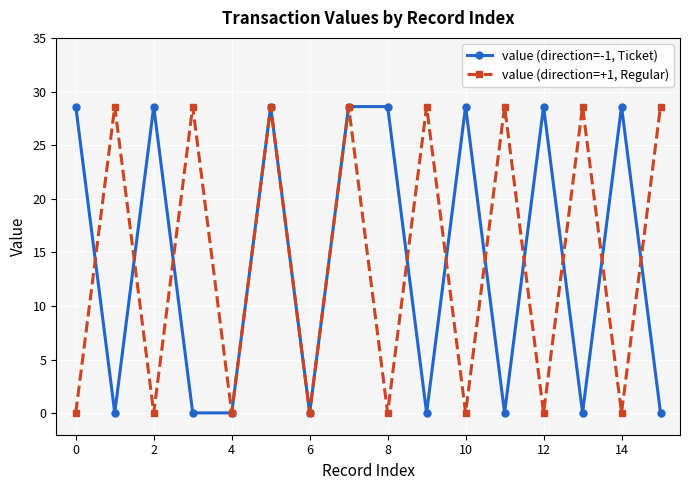

What is the greatest value displayed?

28.6